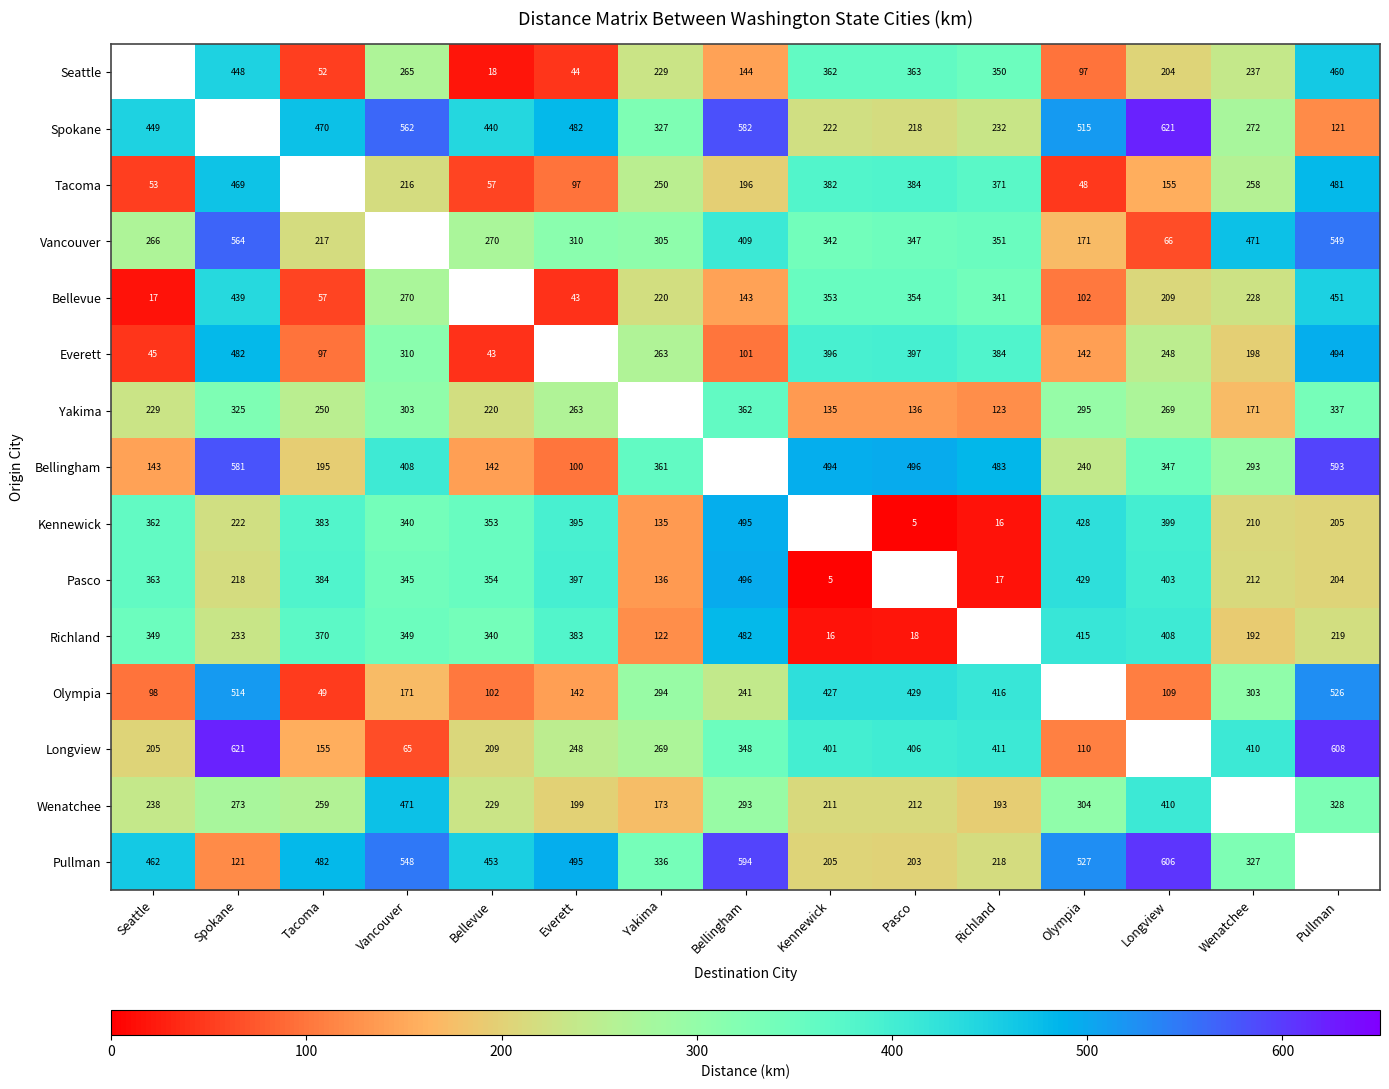

Is the value of Longview at Bellevue greater than the value of Wenatchee at Yakima?

Yes